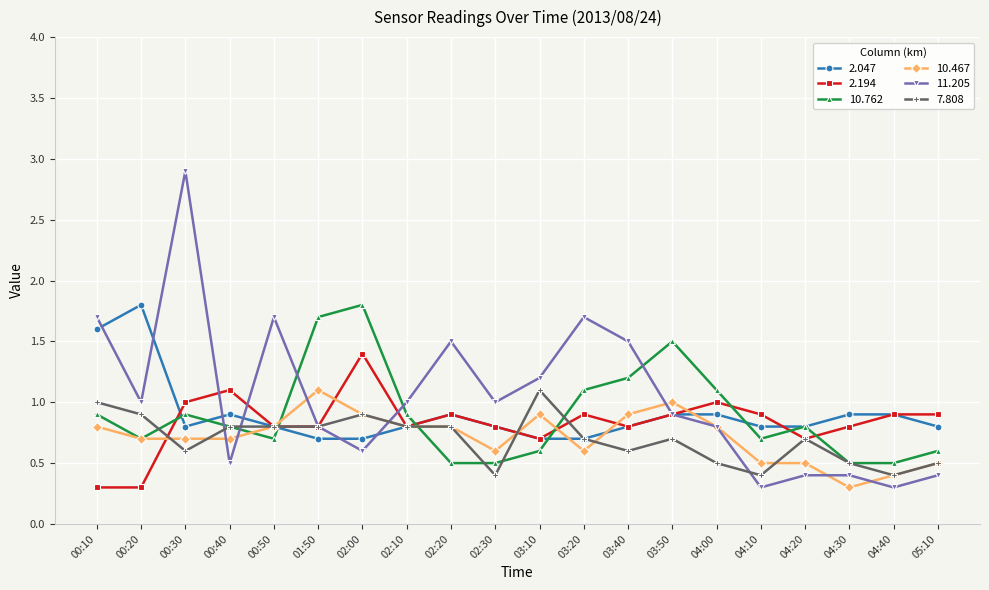

At which category does 11.205 reach its first local valley?

00:20